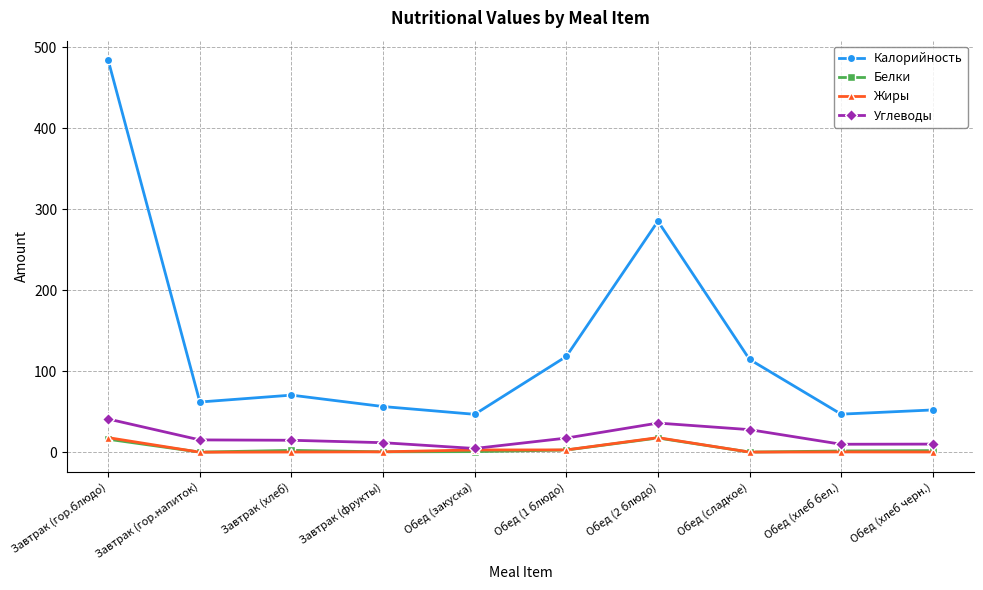

True or false: Углеводы and Калорийность cross at least once.

False